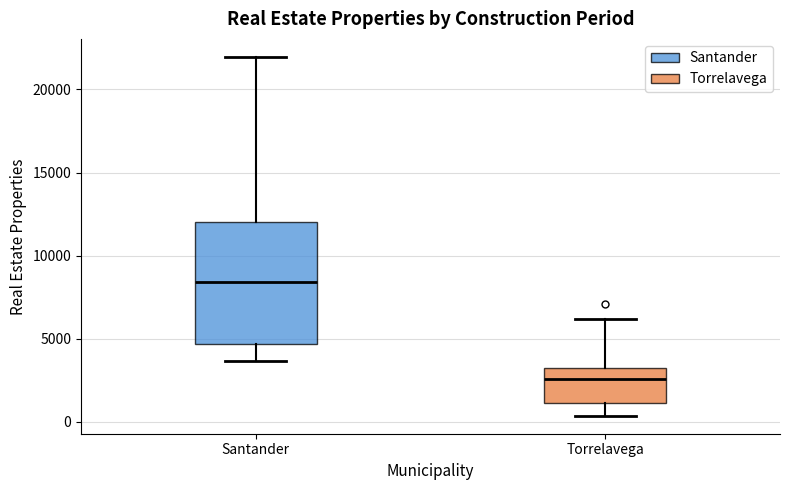

Where does the upper whisker of the box for Torrelavega end on the y-axis? The values are not printed on the chart, so give them approximately, as read against the axis.

6000